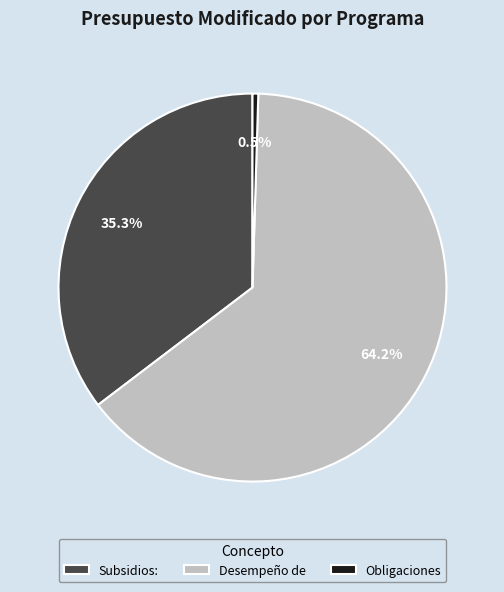

What is the largest slice in the pie chart?

Desempeño de